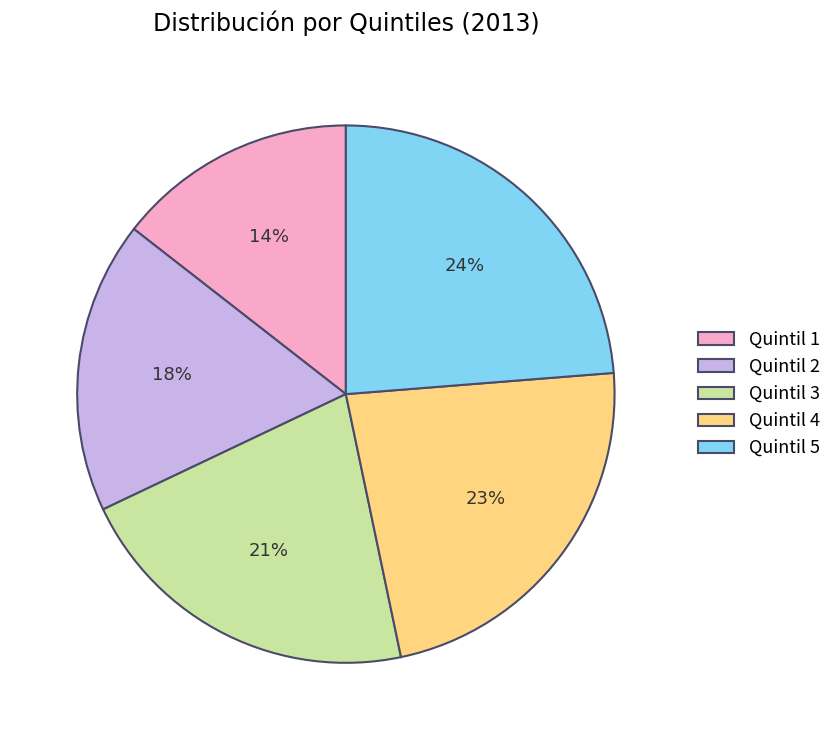

To the nearest percent, what portion does Quintil 2 represent?

18%